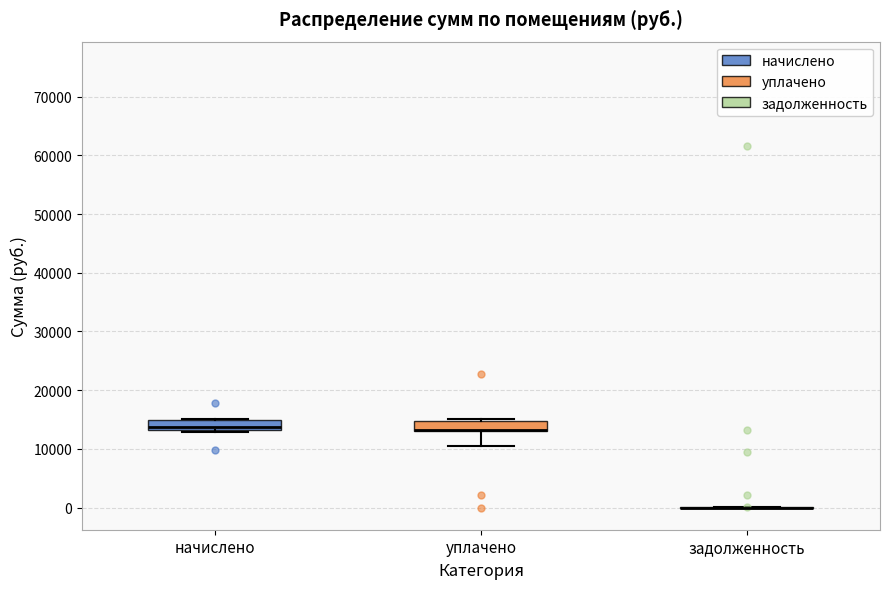

Reading left to right, read every box against the y-axis: the position of its median line, the range the box covers, and the ends of its whiskers. The values are not printed on the chart, so give them approximately, as read against the axis.

начислено: median 14000, box 13000 to 15000, whiskers 13000 to 15000
уплачено: median 13000 (drawn on the box's lower edge), box 13000 to 15000, whiskers 10000 to 15000
задолженность: box collapsed to a line at 0, whiskers 0 to 0